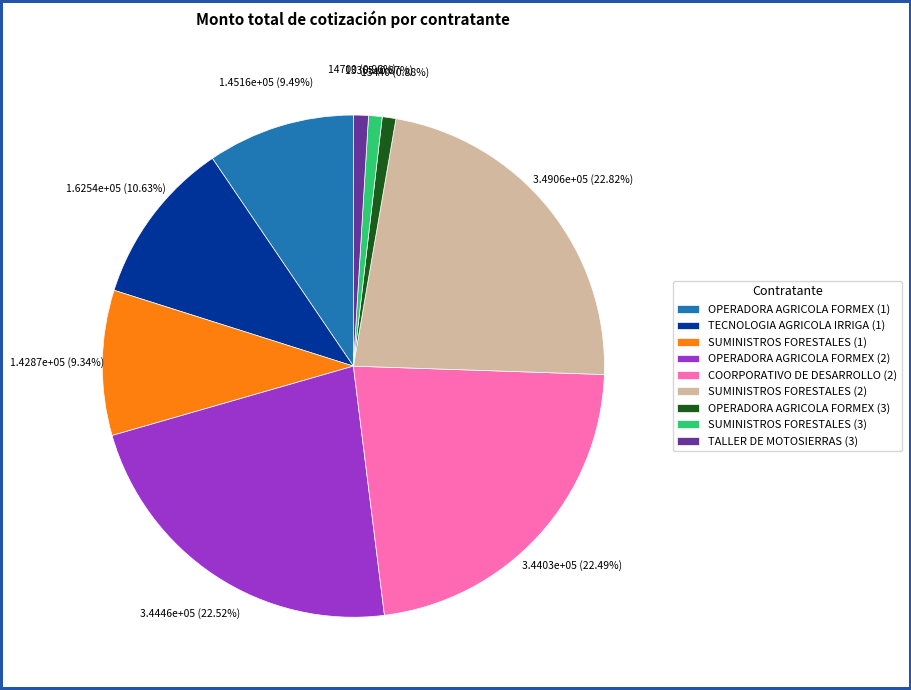

Between OPERADORA AGRICOLA FORMEX (1) and TALLER DE MOTOSIERRAS (3), which is larger?

OPERADORA AGRICOLA FORMEX (1)